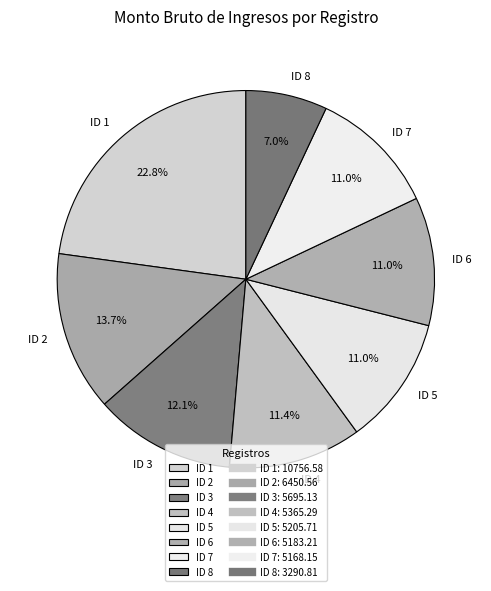

Count the number of slices in the pie.

8